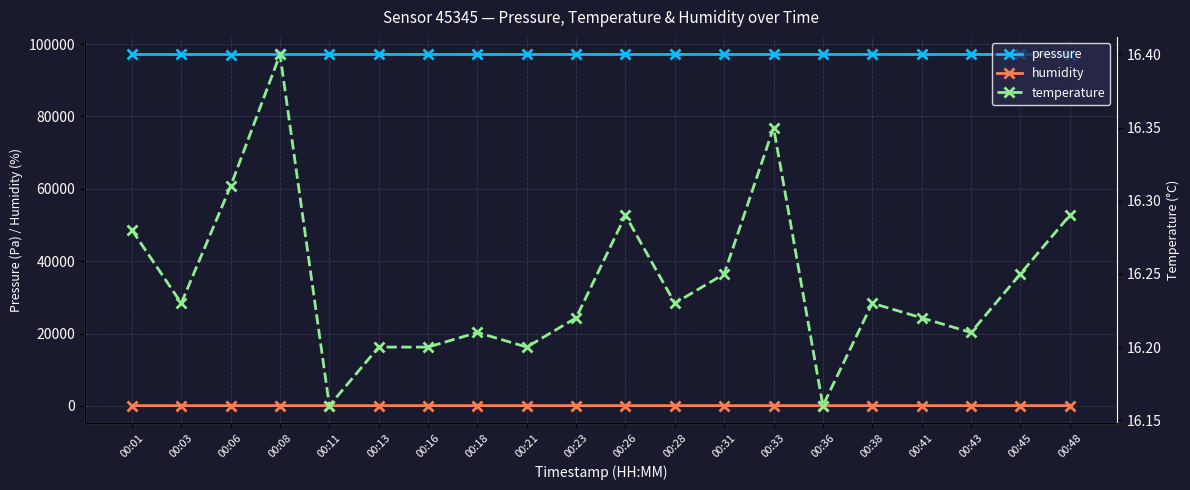

What is the average value of the temperature series?

16.2